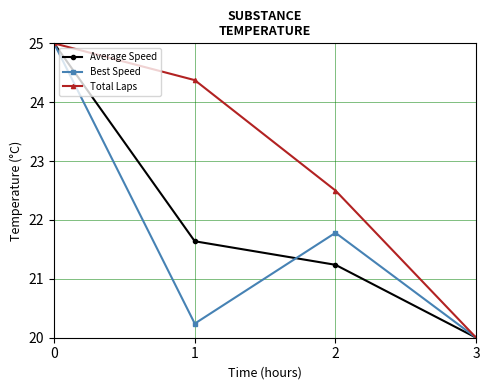

Which series changed the most between 0 and 2?

Average Speed